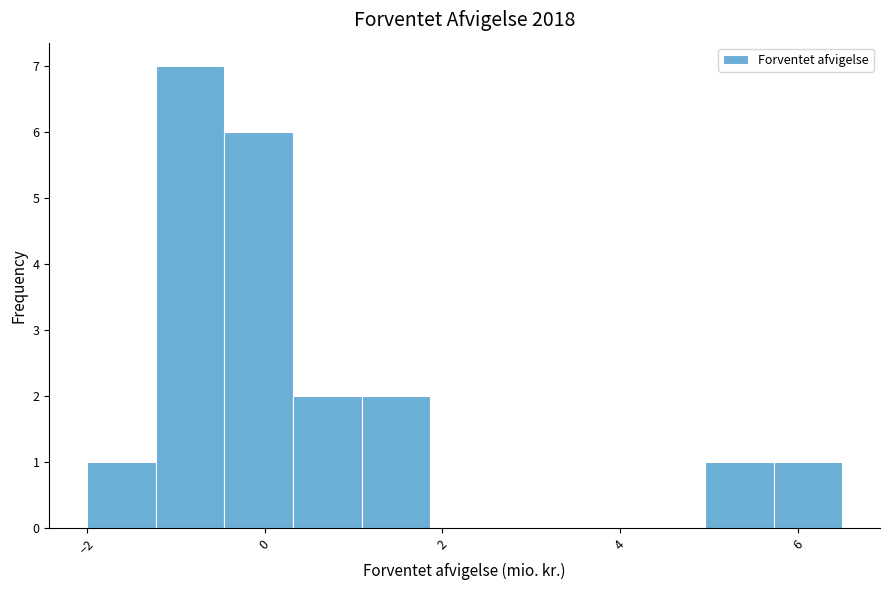

Read against the x-axis, roughly where is the centre of the tallest bar?

-0.8